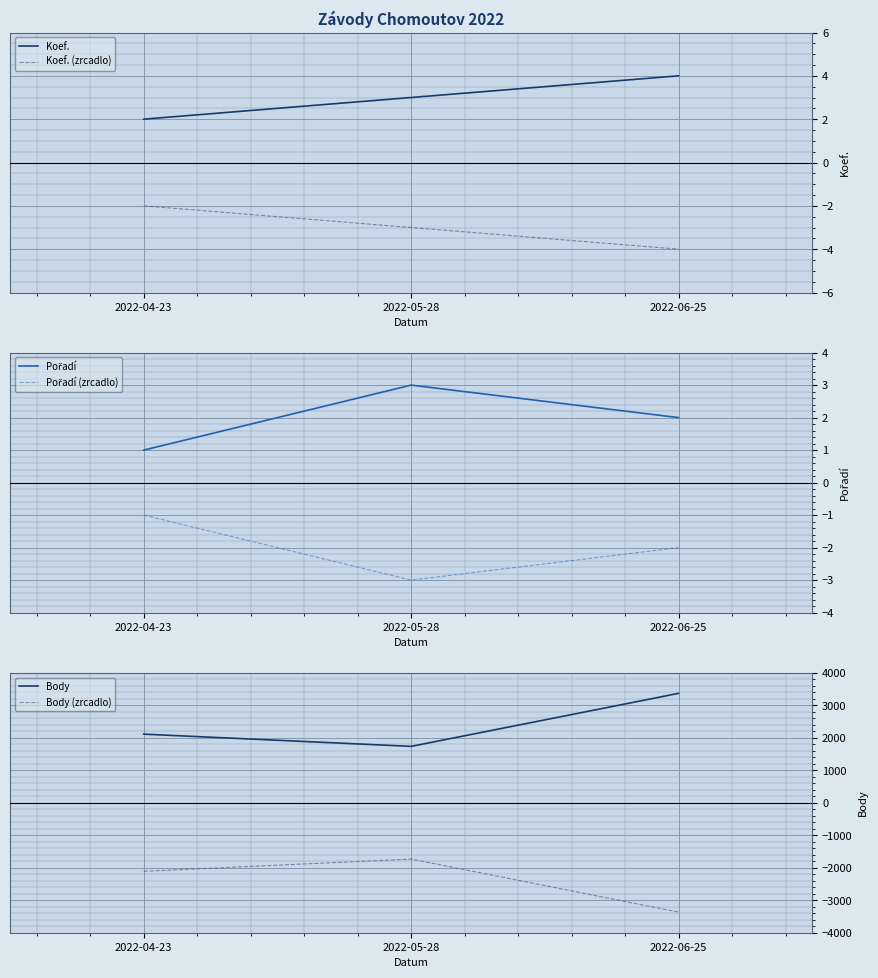

What are all the series names shown in the legend?

Koef., Koef. (zrcadlo), Pořadí, Pořadí (zrcadlo), Body, Body (zrcadlo)